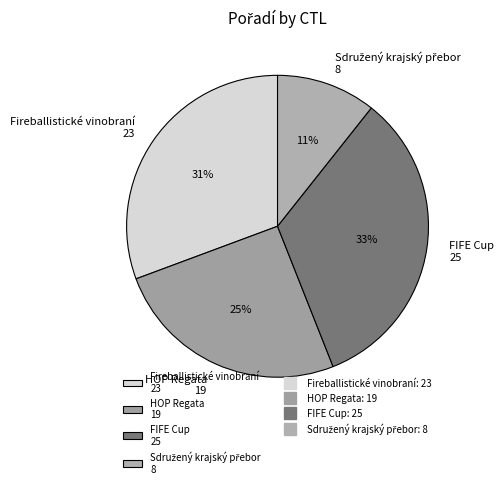

To the nearest percent, what is the average slice percentage?

25%